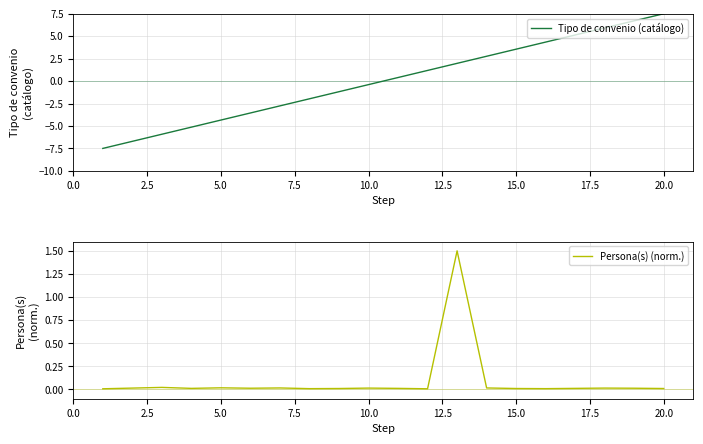

How many series are shown in this chart?

2